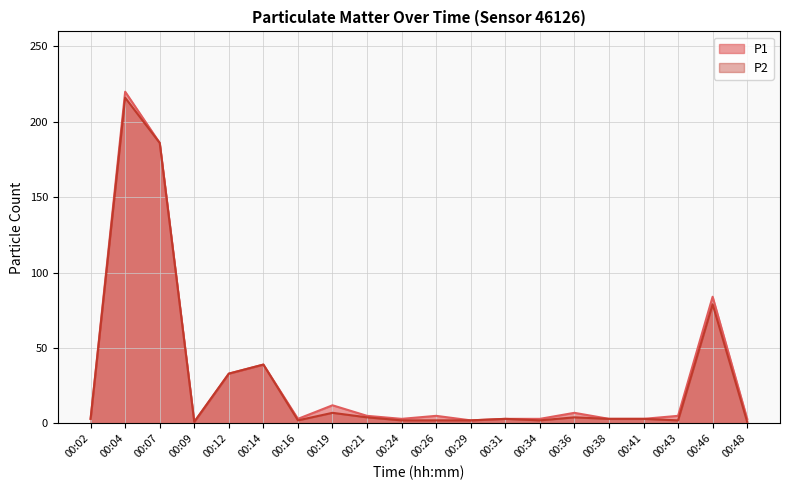

Which series has the widest spread of values?

P1